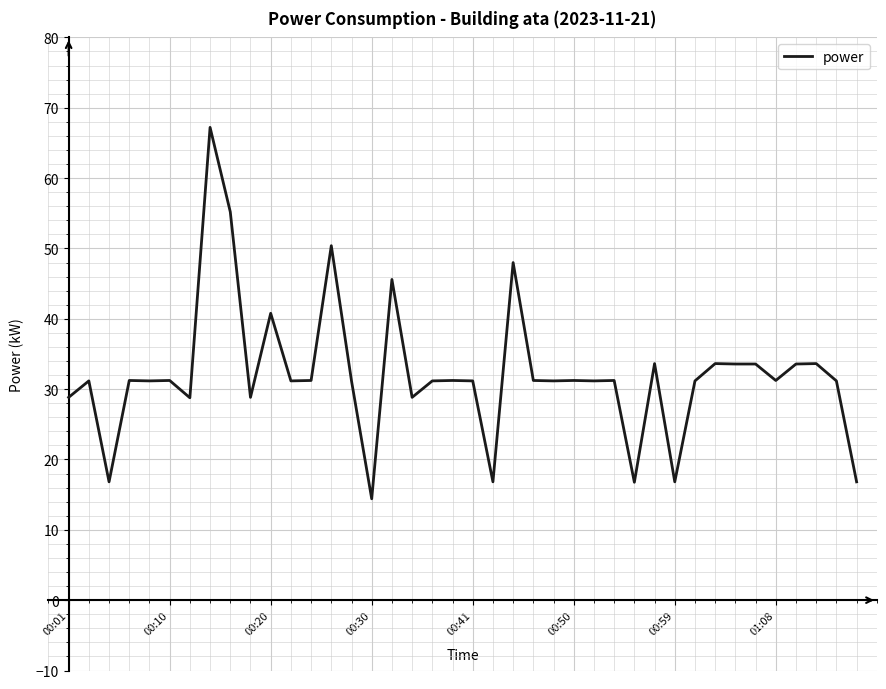

What is the difference between the maximum and minimum values?

52.8